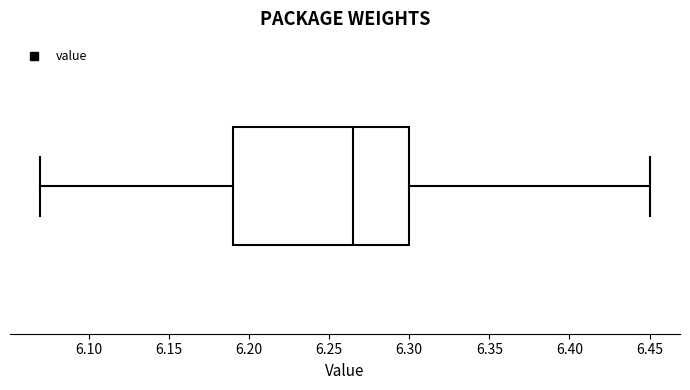

Where does the left whisker of the box end on the x-axis? The values are not printed on the chart, so give them approximately, as read against the axis.

6.070